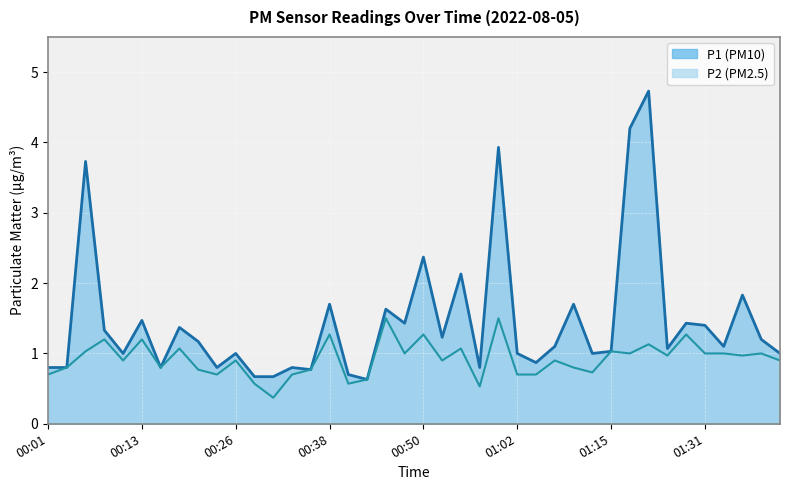

What is the minimum value shown in the chart?

0.4